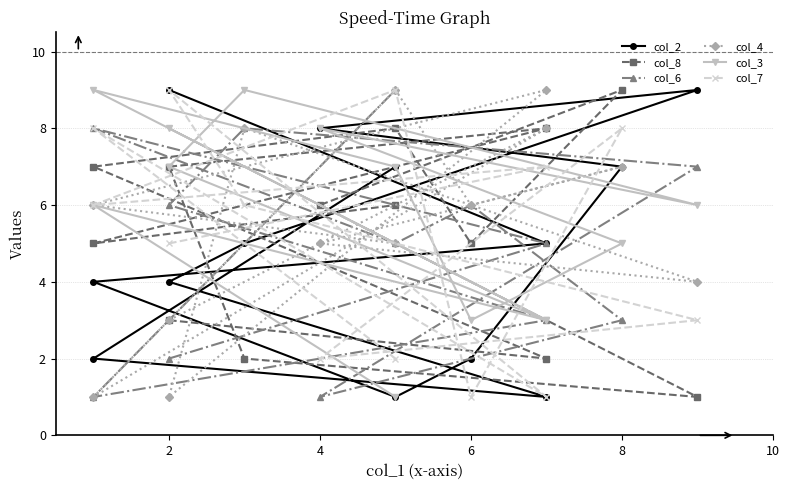

What is the maximum value shown in the chart?

9